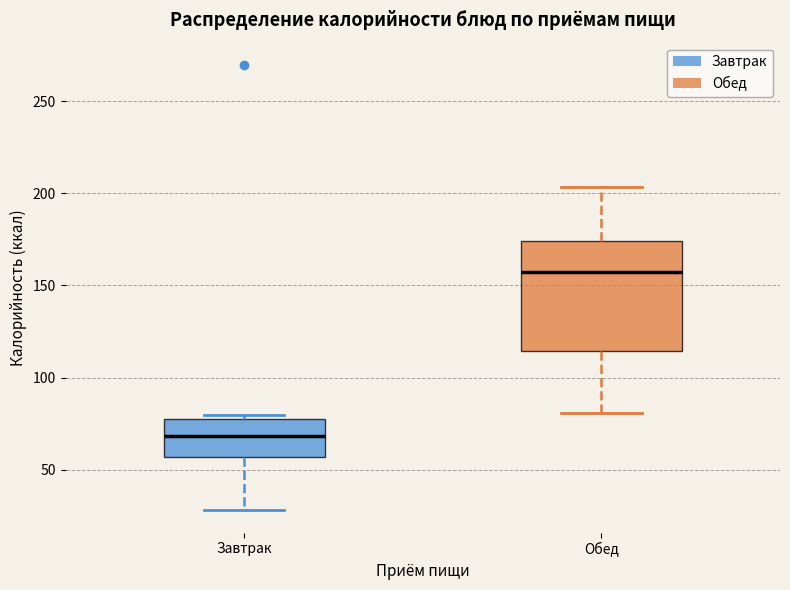

Reading left to right, transcribe this box plot: for each box, give where its median line is, the range the box spans, and where its two whiskers end, as read against the y-axis. The values are not printed on the chart, so give them approximately, as read against the axis.

Завтрак: median 70, box 55 to 80, whiskers 30 to 80 (just above the box's upper edge)
Обед: median 160, box 115 to 175, whiskers 80 to 205